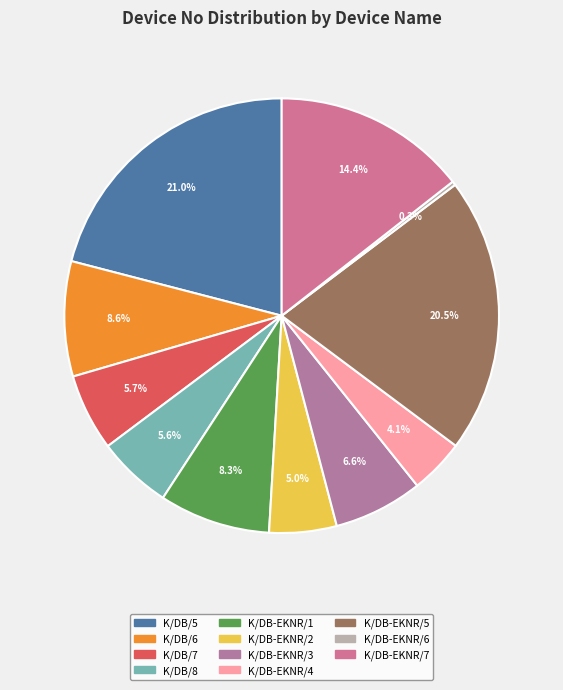

Does K/DB/8 account for over 50% of the chart?

No